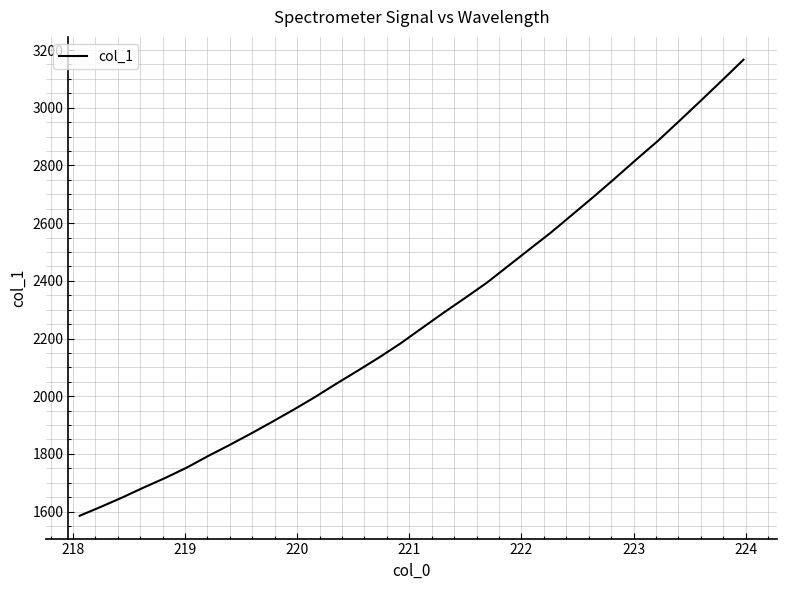

What is the maximum value shown in the chart?

3166.4